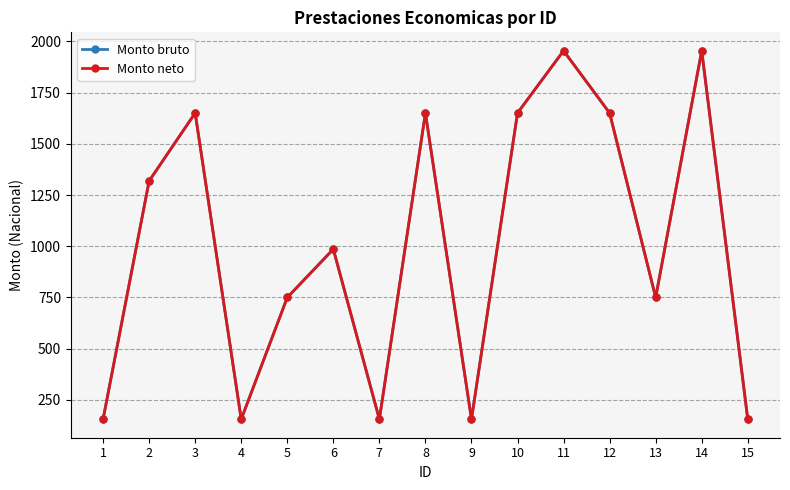

What is the average value of the Monto neto series?

1005.8